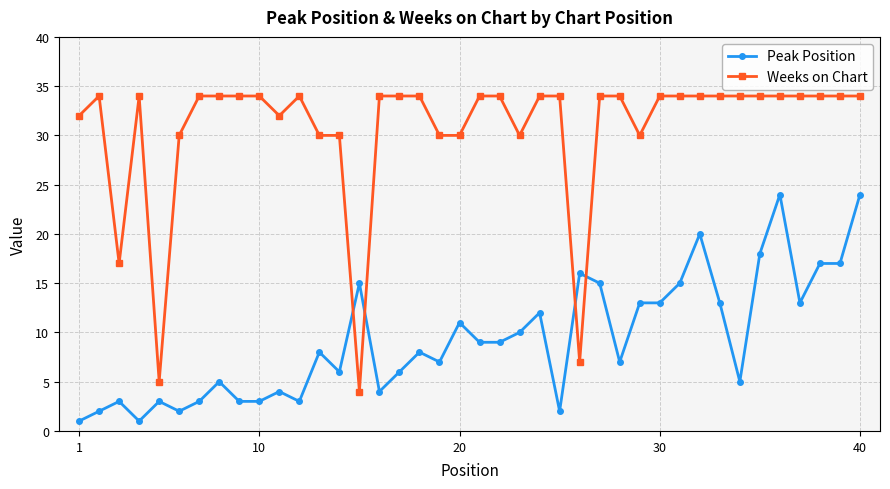

Which series has the largest total across all categories?

Weeks on Chart